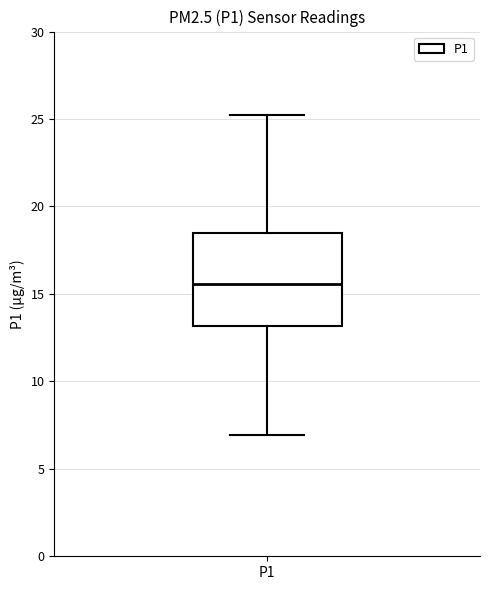

Where is the lower edge of the box for P1 on the y-axis? The values are not printed on the chart, so give them approximately, as read against the axis.

13.0